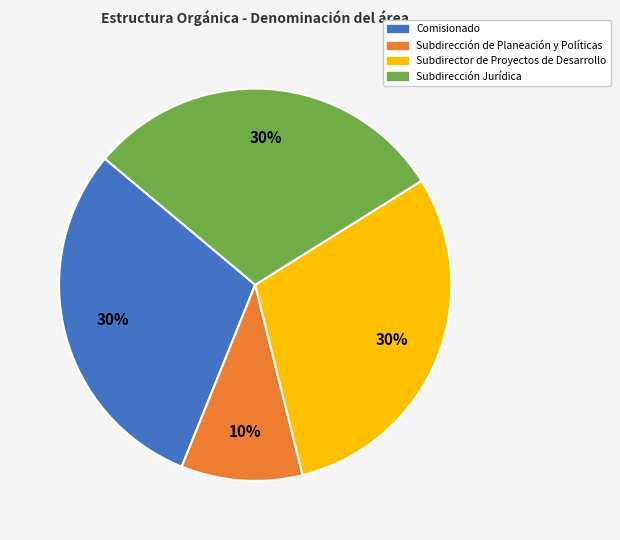

What is the ratio of the value at Subdirección de Planeación y Políticas to the value at Subdirector de Proyectos de Desarrollo?

0.3